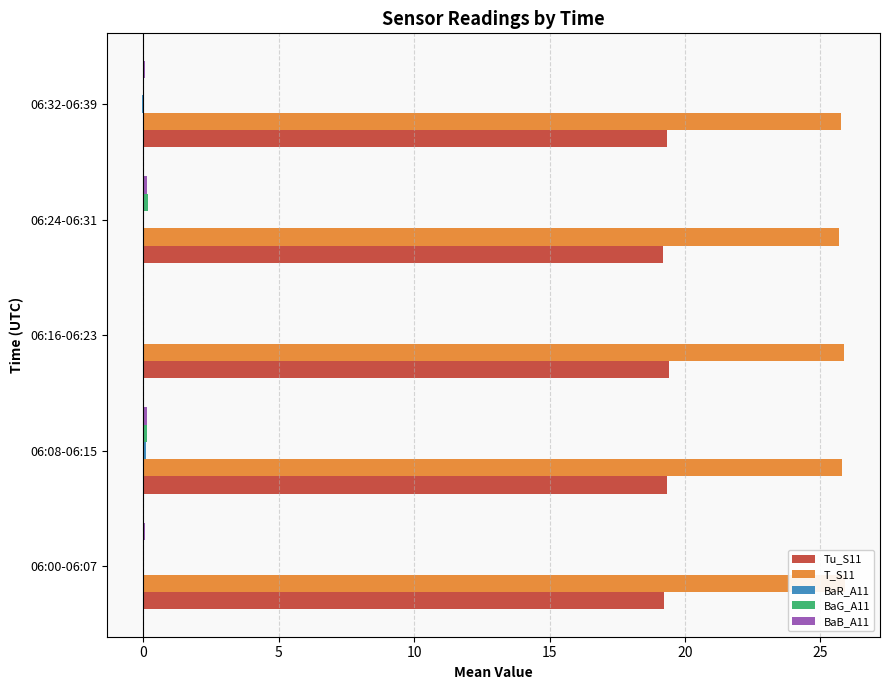

Reading left to right, extract all data points from this chart.

Tu_S11: 19.2	19.4	19.4	19.2	19.3
T_S11: 25.9	25.8	25.9	25.7	25.8
BaR_A11: 0.0	0.1	-0.0	-0.0	-0.1
BaG_A11: 0.0	0.1	0.0	0.2	0.0
BaB_A11: 0.1	0.1	0.0	0.1	0.0